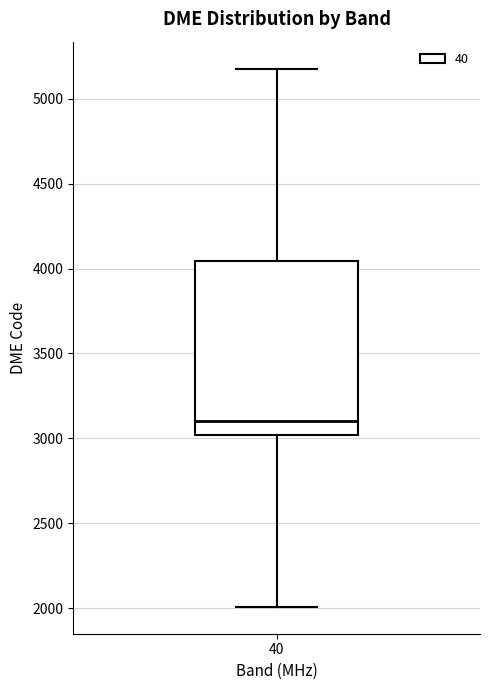

Transcribe this box plot: give where the median line is, the range the box spans, and where the two whiskers end, as read against the y-axis. The values are not printed on the chart, so give them approximately, as read against the axis.

median 3100, box 3000 to 4050, whiskers 2000 to 5200